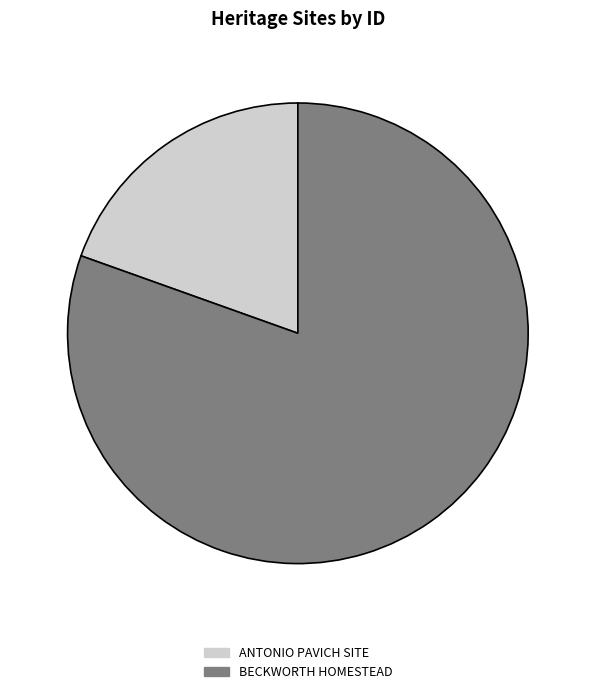

Is there a majority slice in this chart?

Yes